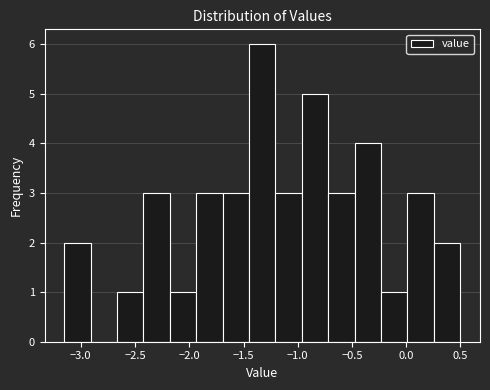

How tall is the bar that spans -2.65 to -2.40 on the x-axis? Neither the bar edges nor the heights are printed on the chart, so give them approximately, as read against the axes.

1